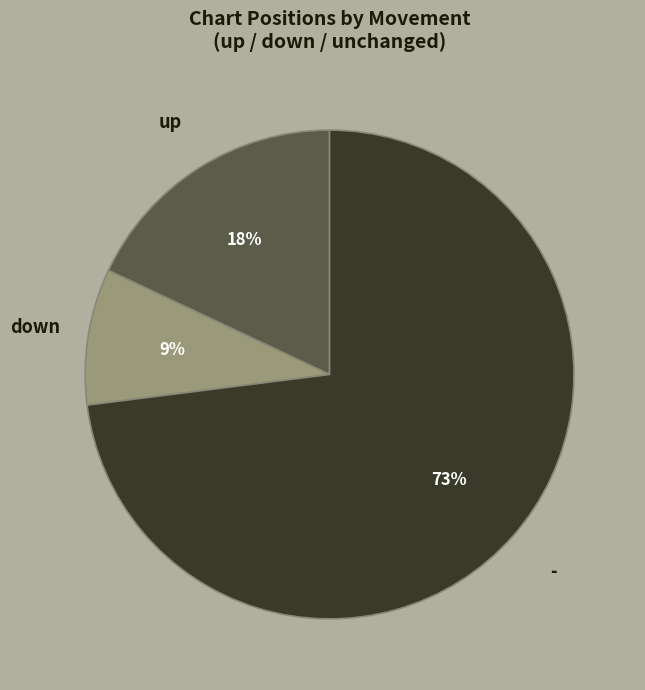

What is the largest slice in the pie chart?

-